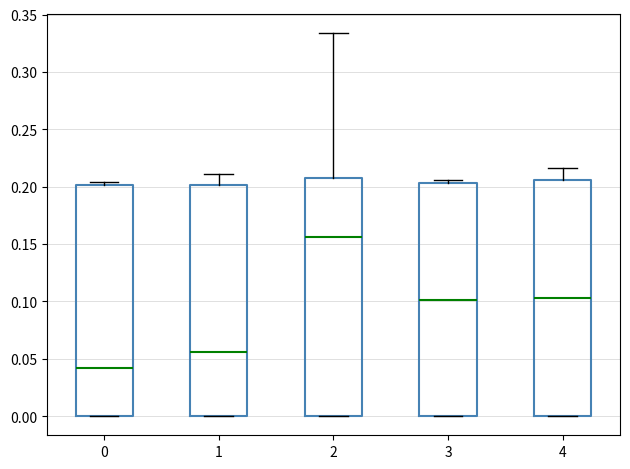

Which box has the highest median line?

2